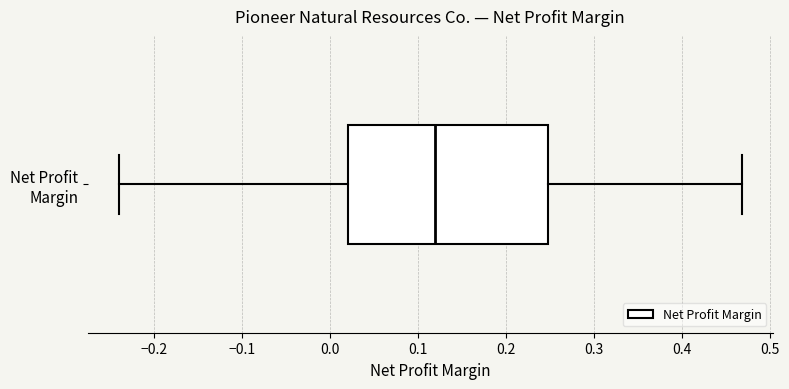

Transcribe this box plot: give where the median line is, the range the box spans, and where the two whiskers end, as read against the x-axis. The values are not printed on the chart, so give them approximately, as read against the axis.

median 0.12, box 0.02 to 0.25, whiskers -0.24 to 0.47